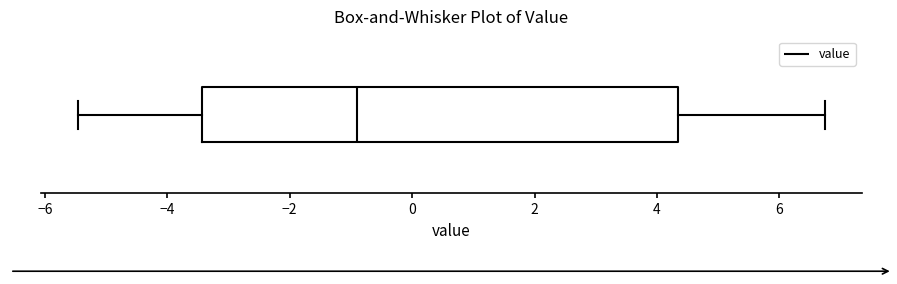

Transcribe this box plot: give where the median line is, the range the box spans, and where the two whiskers end, as read against the x-axis. The values are not printed on the chart, so give them approximately, as read against the axis.

median -0.8, box -3.4 to 4.4, whiskers -5.4 to 6.8